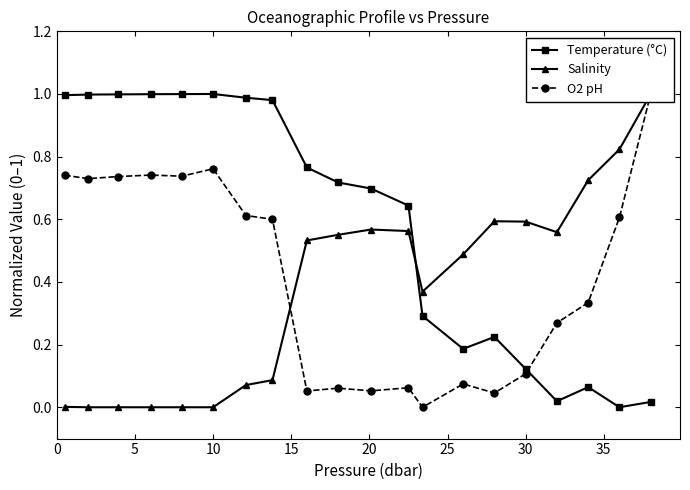

True or false: Temperature (°C) has a value of 0.6 at 35.

False